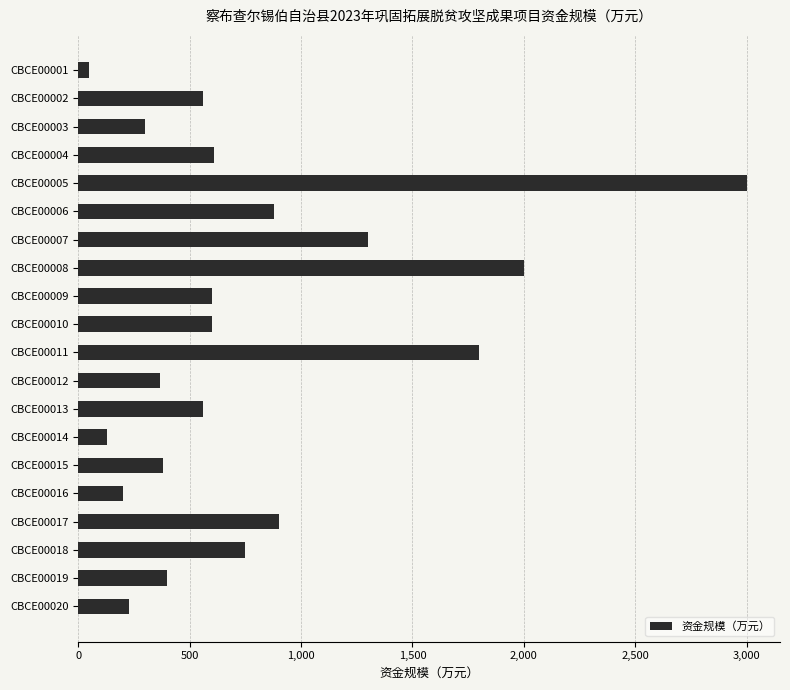

How many series are shown in this chart?

1